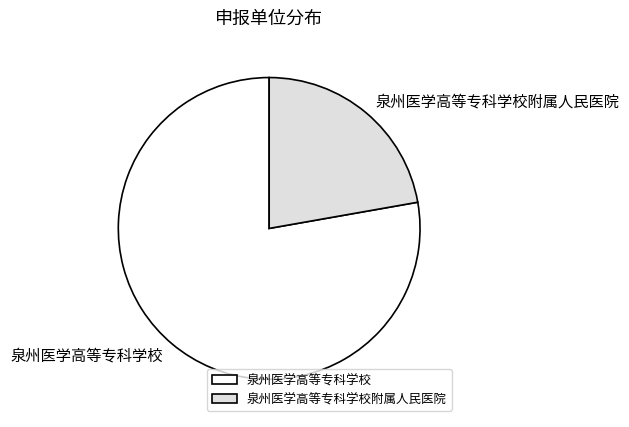

Is it true that 泉州医学高等专科学校 is 78% of the pie?

True